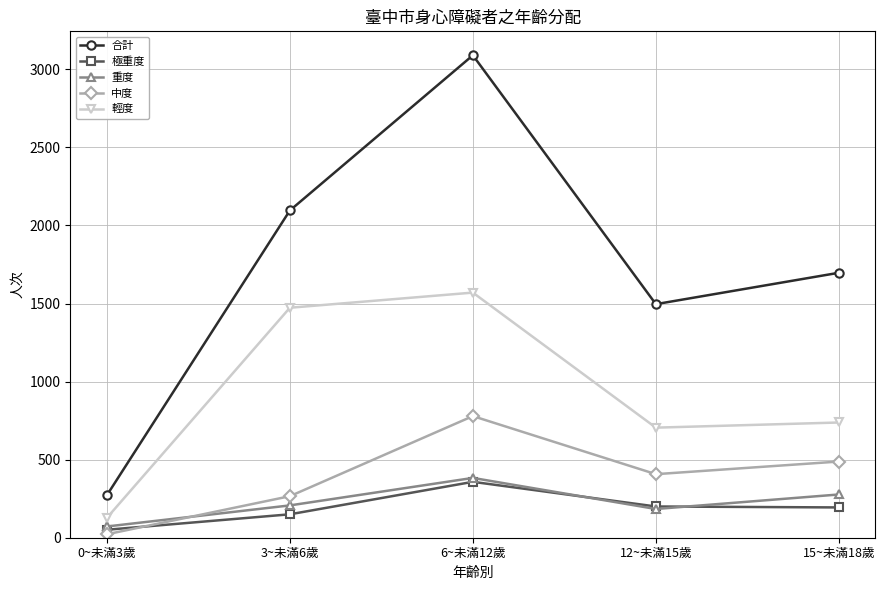

At how many categories does at least one series exceed 1073?

4